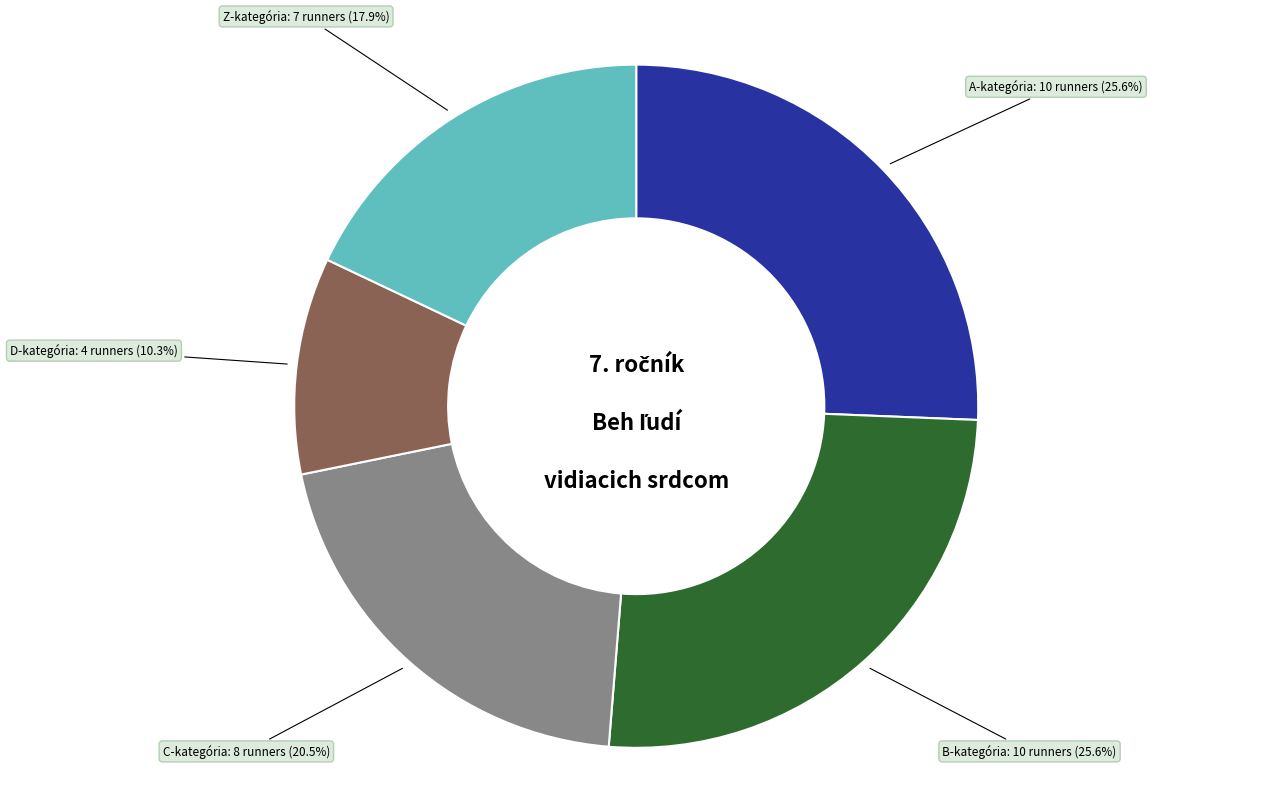

Does Z-kategória represent more than half of the total?

No